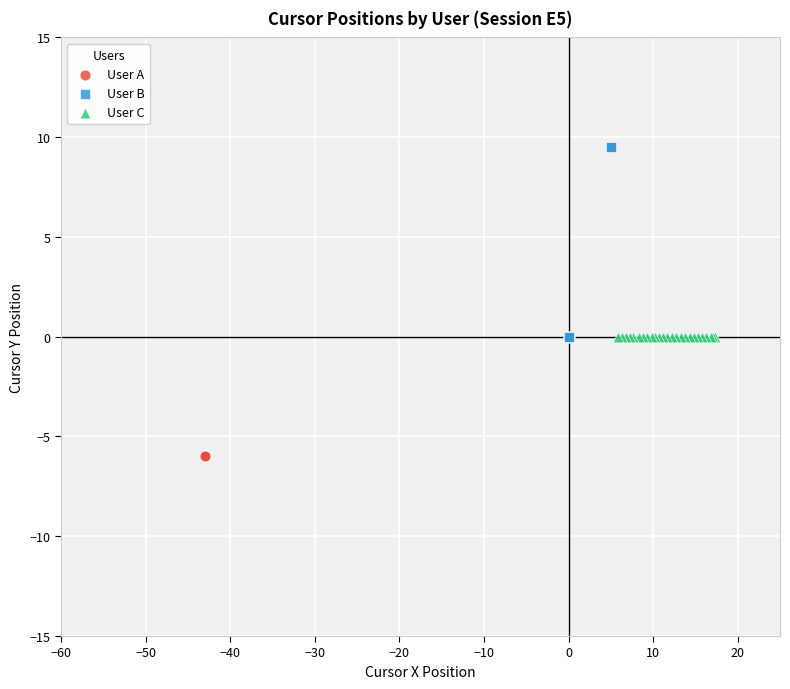

Which series reaches the minimum Y coordinate?

User A